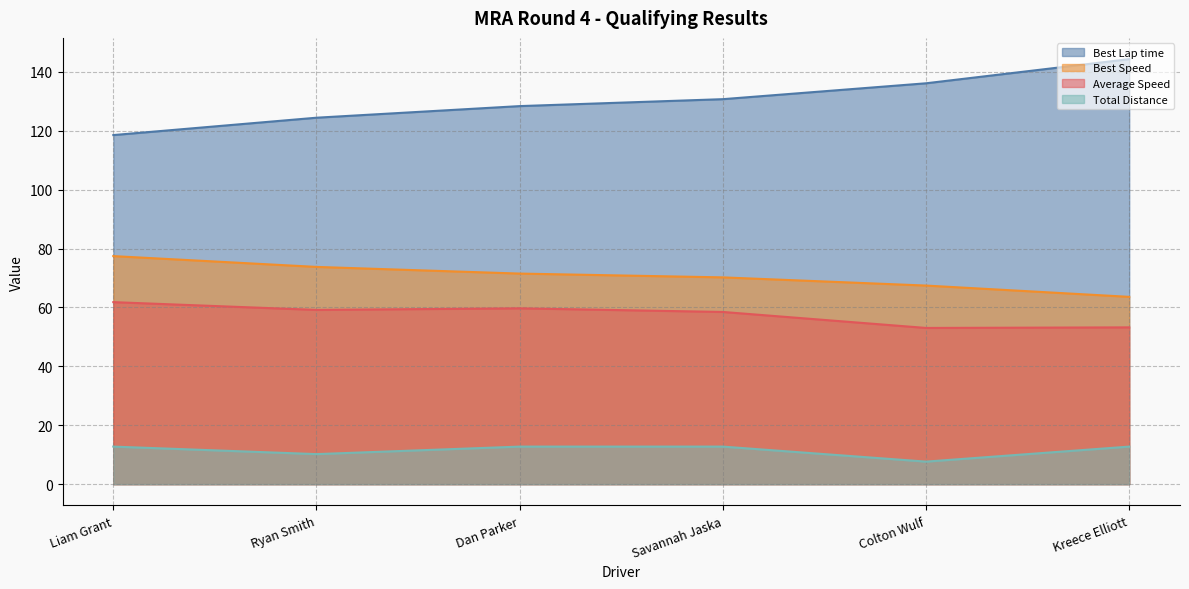

Where is the first local minimum for Average Speed?

Ryan Smith